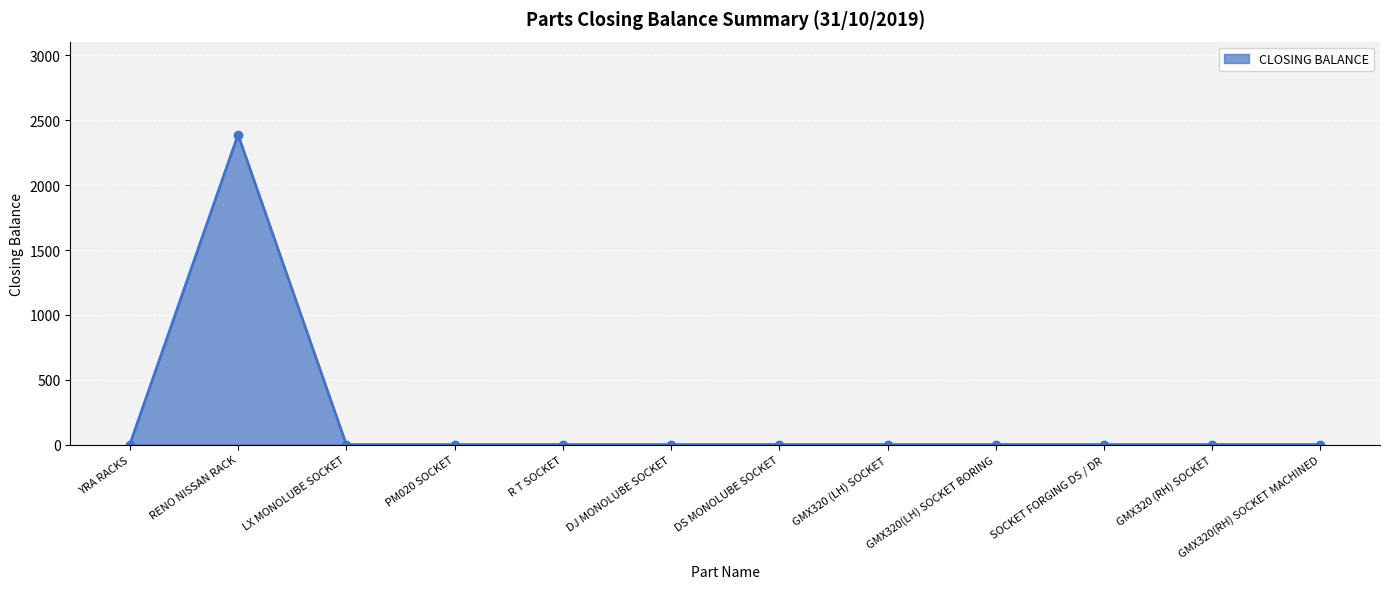

True or false: the data shows -1397 at DS MONOLUBE SOCKET.

False